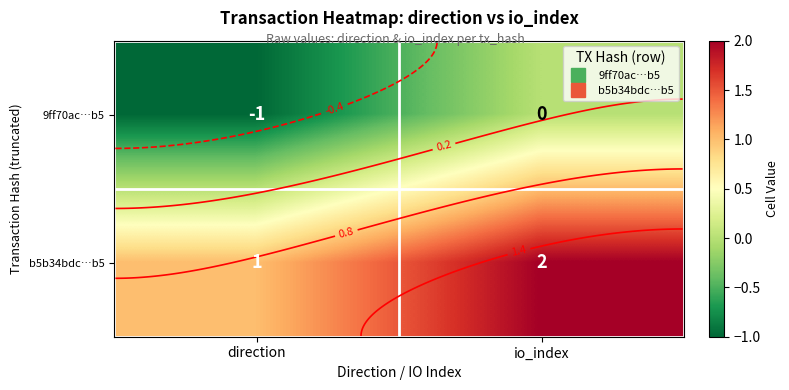

Is it true that b5b34bdc…b5 equals 1 at direction?

True